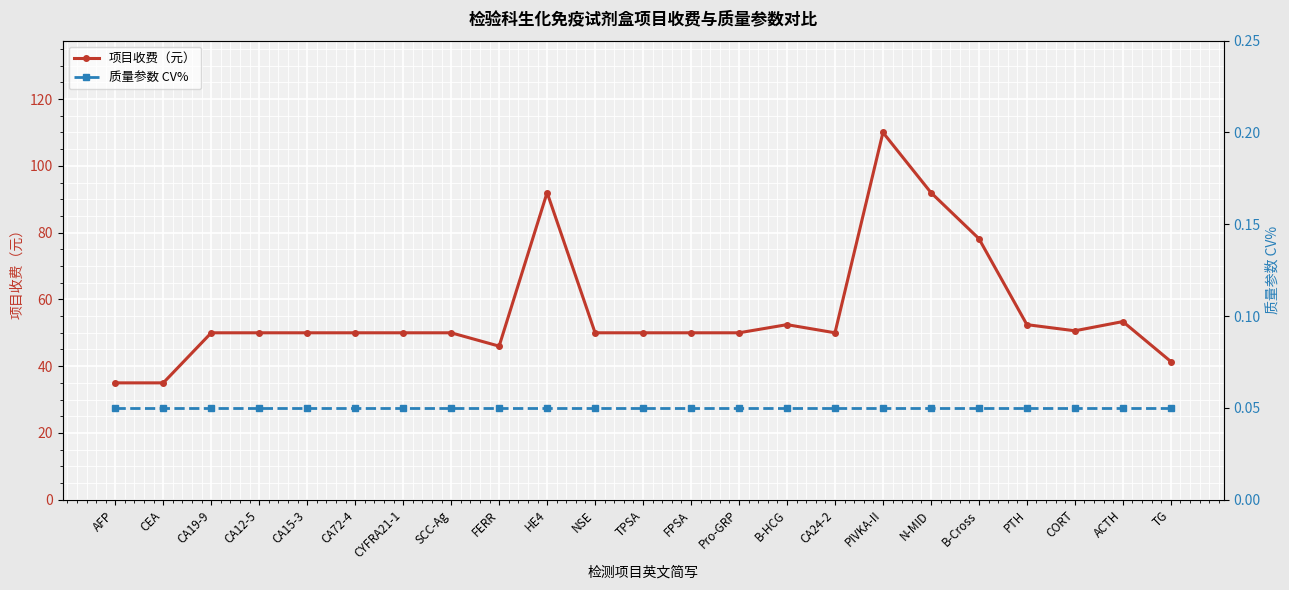

True or false: 项目收费（元） and 质量参数 CV% intersect in this chart.

False